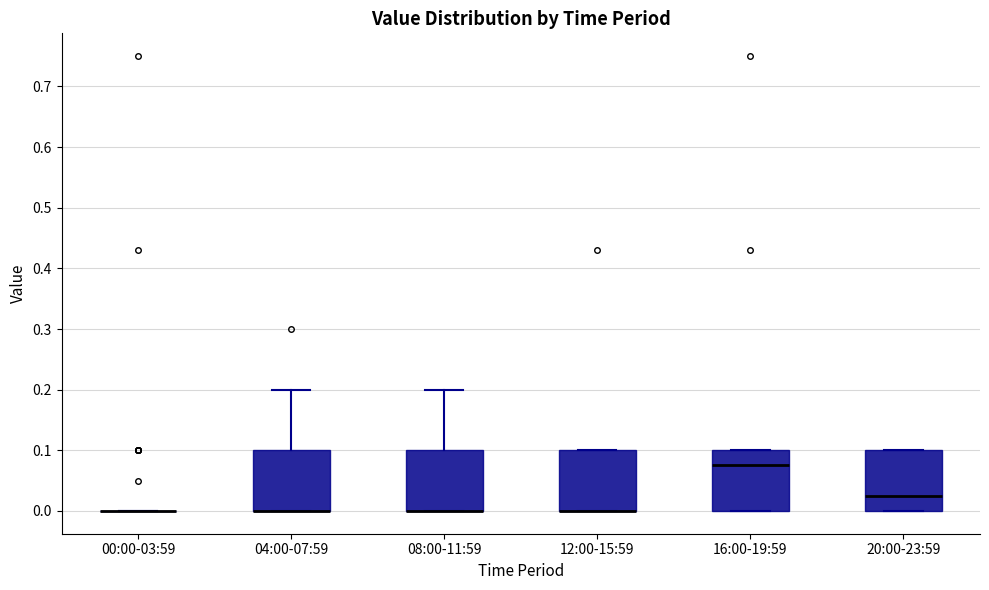

Where is the lower edge of the box for 04:00-07:59 on the y-axis? The values are not printed on the chart, so give them approximately, as read against the axis.

0.00